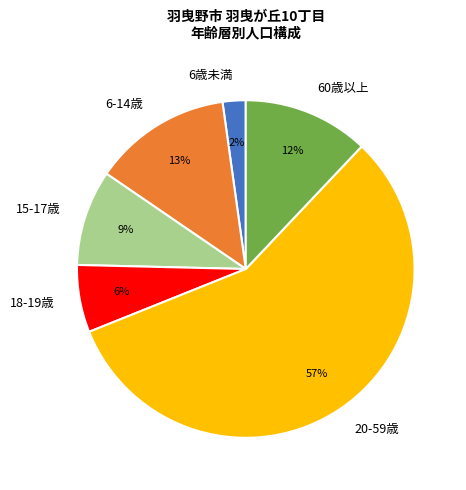

To the nearest percent, what is the average slice percentage?

17%